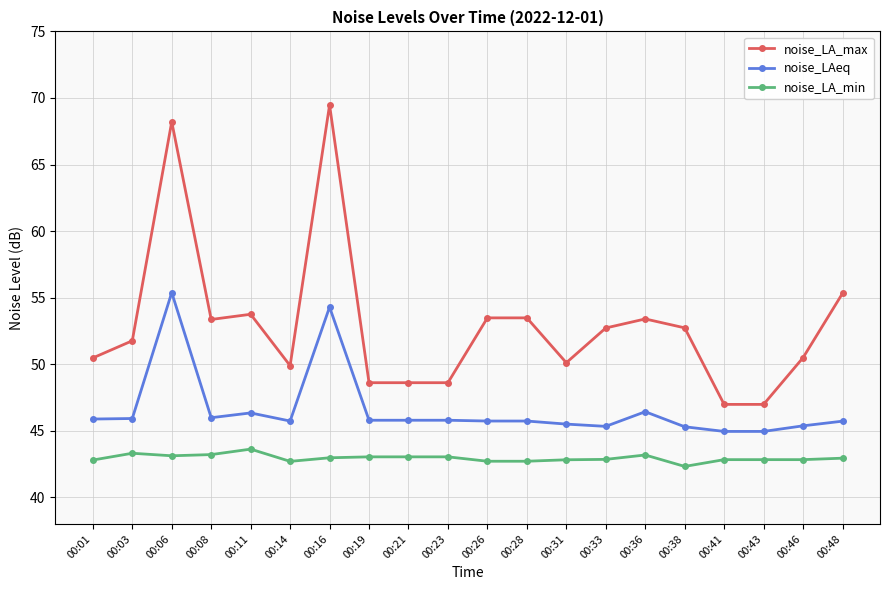

The noise_LA_max series shows 47.0 at 00:41. True or false?

True